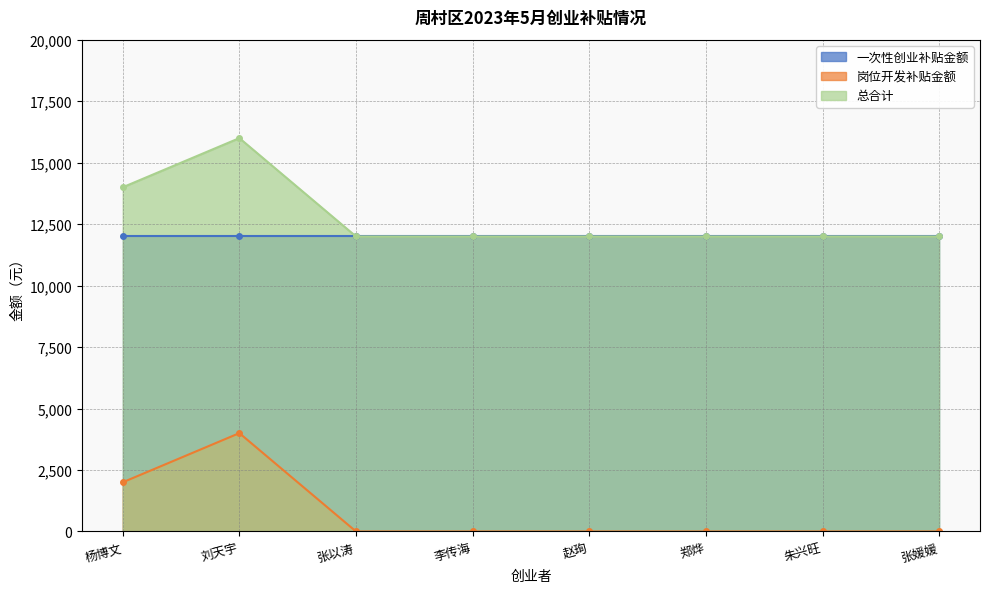

How many interior local peaks does the 岗位开发补贴金额 series have?

1